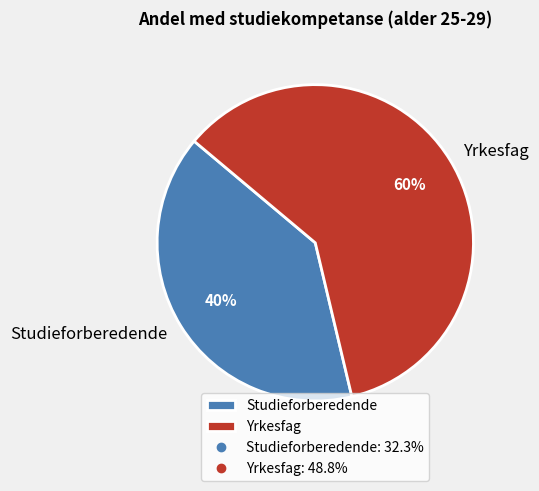

To the nearest percent, what is the combined percentage of Studieforberedende and Yrkesfag?

100%